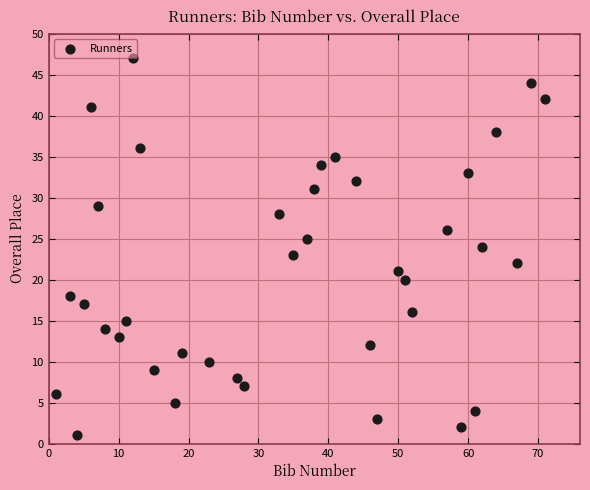

What is the range of Y values (max minus min)?

46